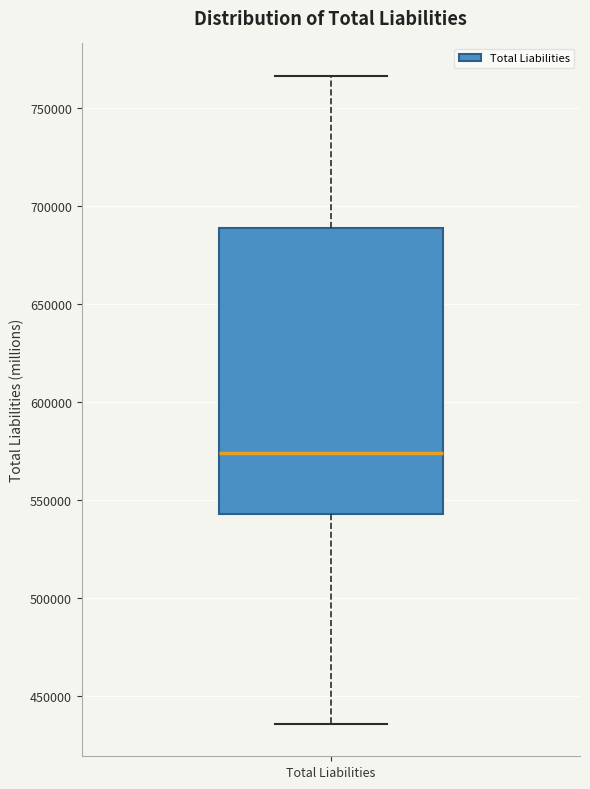

Read this box plot against the y-axis: the position of the median line, the range covered by the box, and the ends of both whiskers. The values are not printed on the chart, so give them approximately, as read against the axis.

median 575000, box 545000 to 690000, whiskers 435000 to 765000